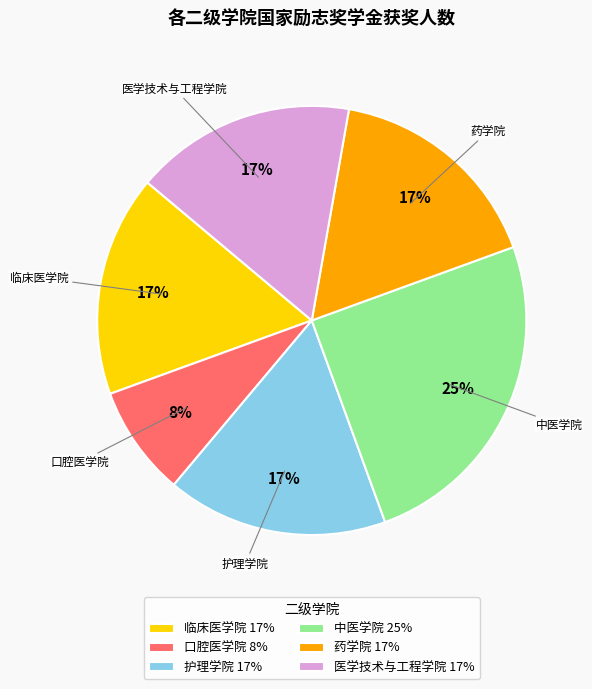

Is the sum of 口腔医学院 8% and 药学院 17% greater than half?

No